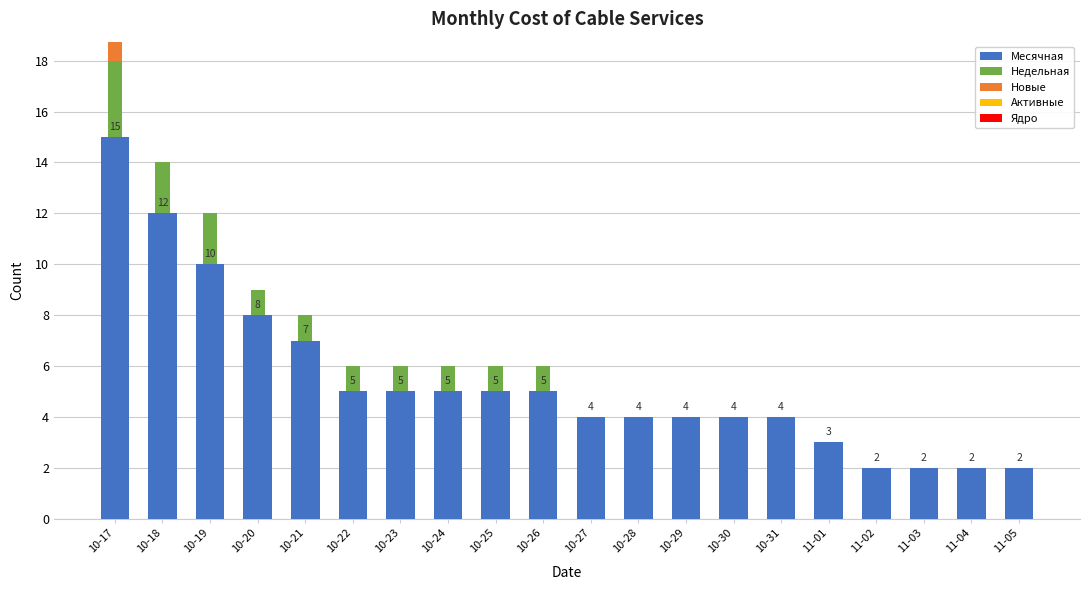

Does the chart contain stacked bars?

No